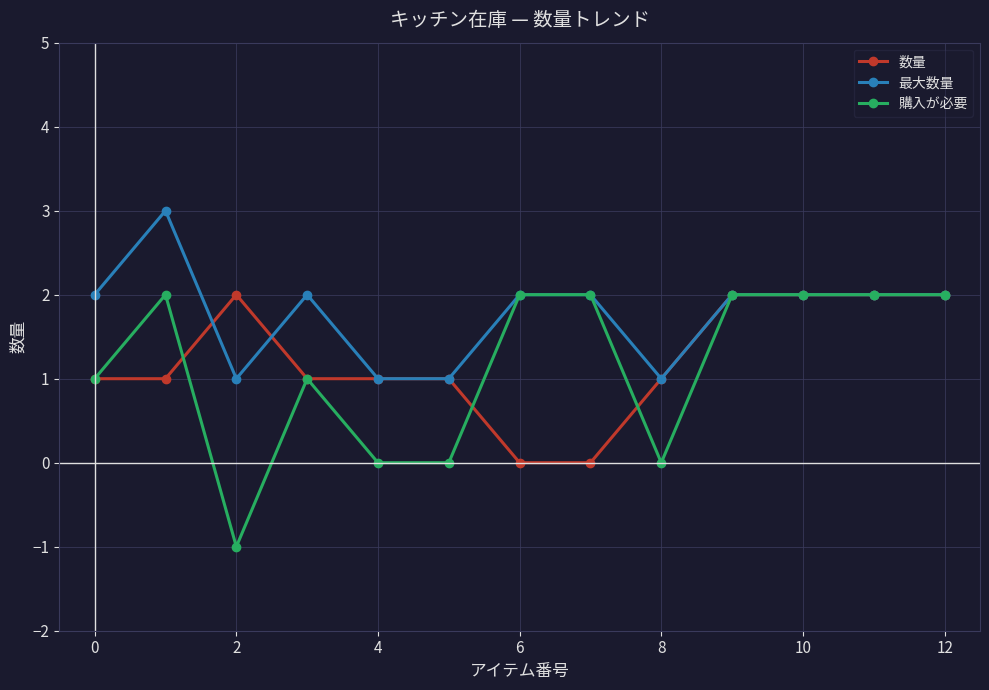

True or false: 最大数量 has more than 1 interior local peaks.

True